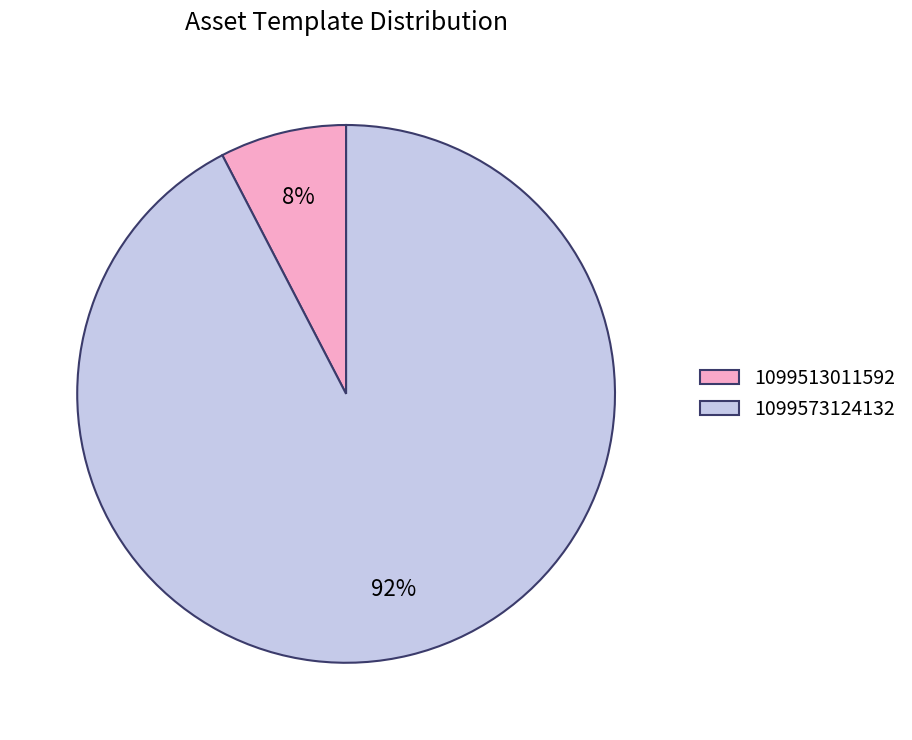

To the nearest percent, what is the combined percentage of 1099513011592 and 1099573124132?

100%